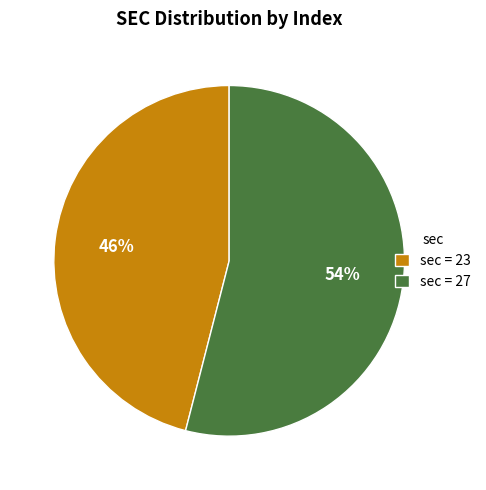

Which has a higher value, sec = 23 or sec = 27?

sec = 27